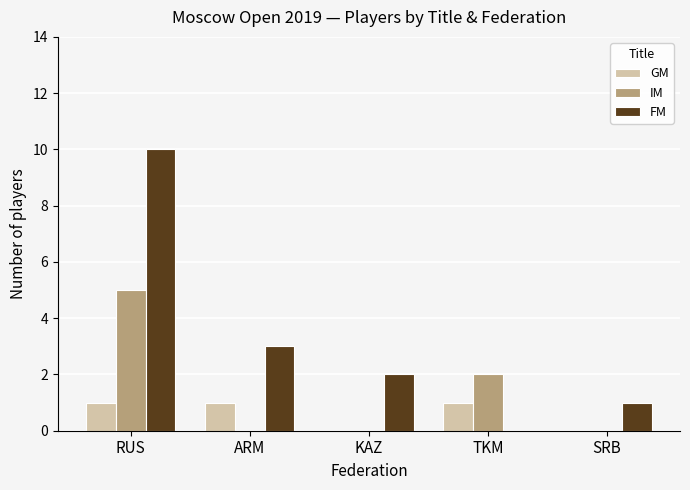

Between KAZ and SRB, which series saw the biggest shift?

FM